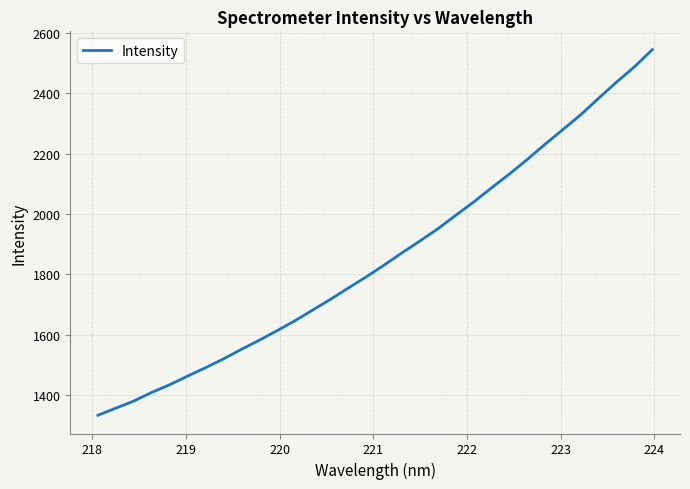

What is the greatest value displayed?

2544.2